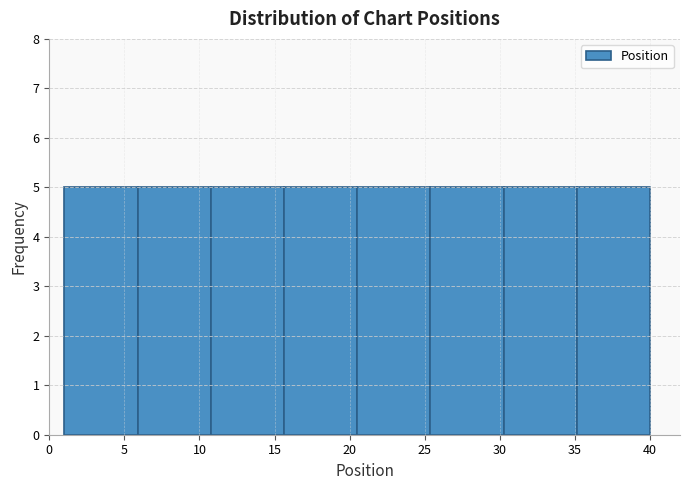

Reading left to right, transcribe this chart: for each bar, give the range it covers on the x-axis and its height. Neither the bar edges nor the heights are printed on the chart, so give them approximately, as read against the axes.

1.0 to 6.0: 5
6.0 to 11.0: 5
11.0 to 15.5: 5
15.5 to 20.5: 5
20.5 to 25.5: 5
25.5 to 30.5: 5
30.5 to 35.0: 5
35.0 to 40.0: 5